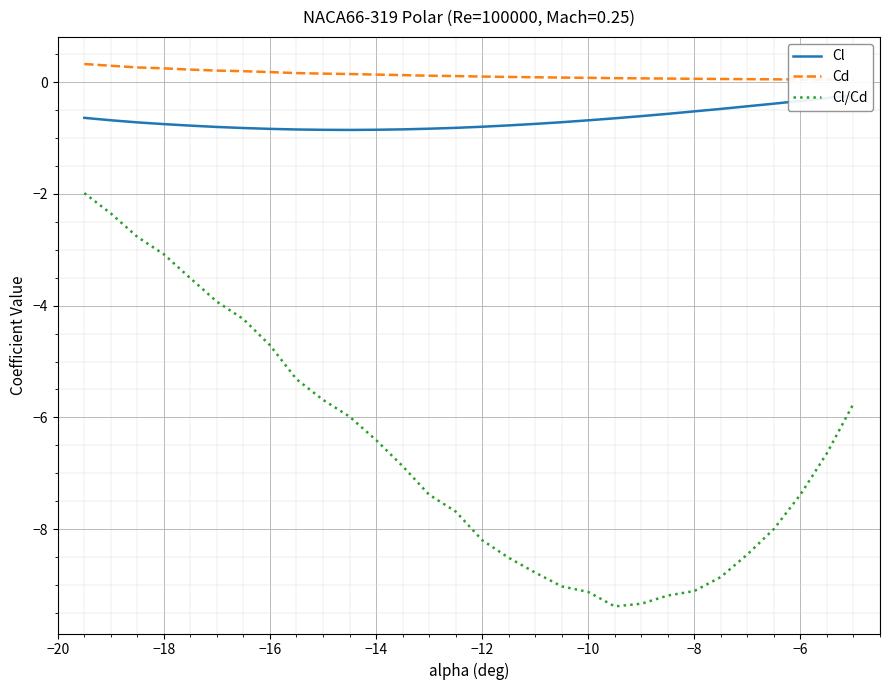

What is the lowest value of the Cl/Cd series?

-9.4